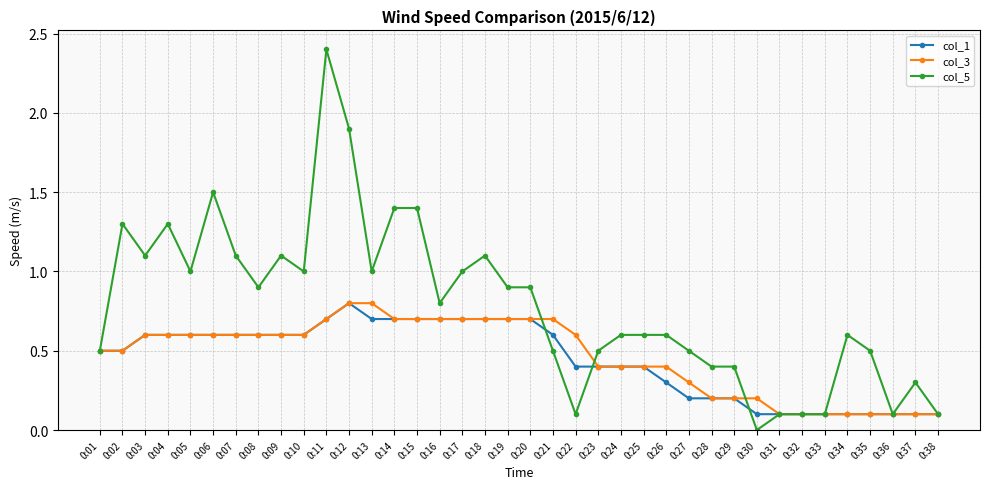

What are all the series names shown in the legend?

col_1, col_3, col_5